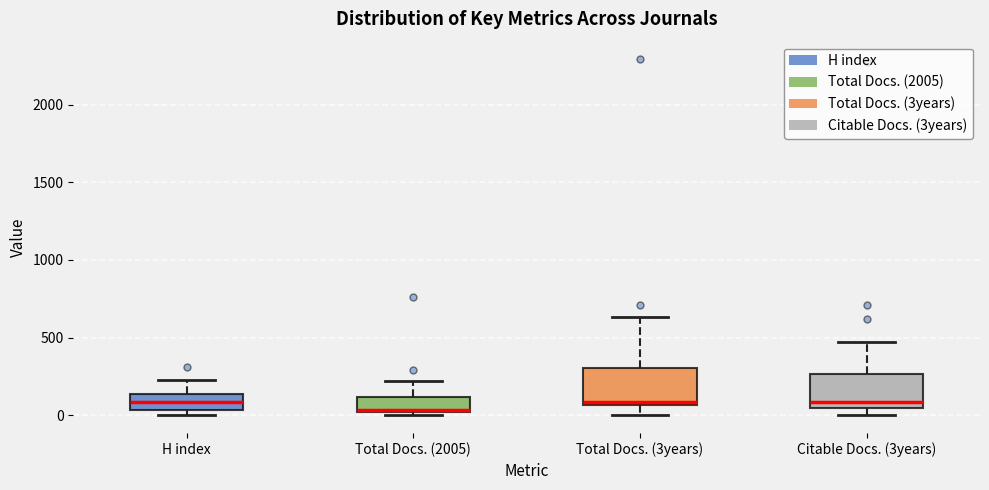

Reading left to right, transcribe this box plot: for each box, give where its median line is, the range the box spans, and where its two whiskers end, as read against the y-axis. The values are not printed on the chart, so give them approximately, as read against the axis.

H index: median 100, box 50 to 150, whiskers 0 to 250
Total Docs. (2005): median 50, box 0 to 100, whiskers 0 (just below the box's lower edge) to 200
Total Docs. (3years): median 100, box 50 to 300, whiskers 0 to 650
Citable Docs. (3years): median 100, box 50 to 250, whiskers 0 to 450